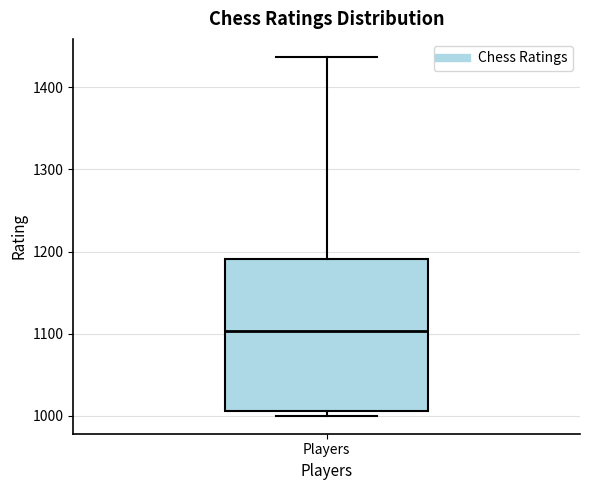

Read this box plot against the y-axis: the position of the median line, the range covered by the box, and the ends of both whiskers. The values are not printed on the chart, so give them approximately, as read against the axis.

median 1100, box 1010 to 1190, whiskers 1000 to 1440